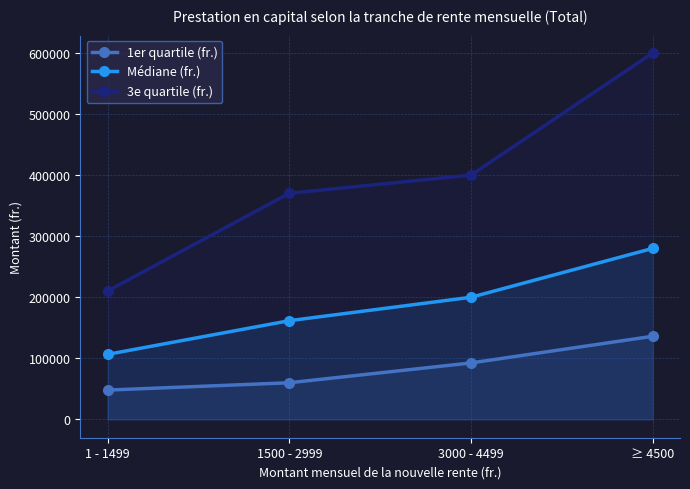

What position from the right is 1500 - 2999?

3